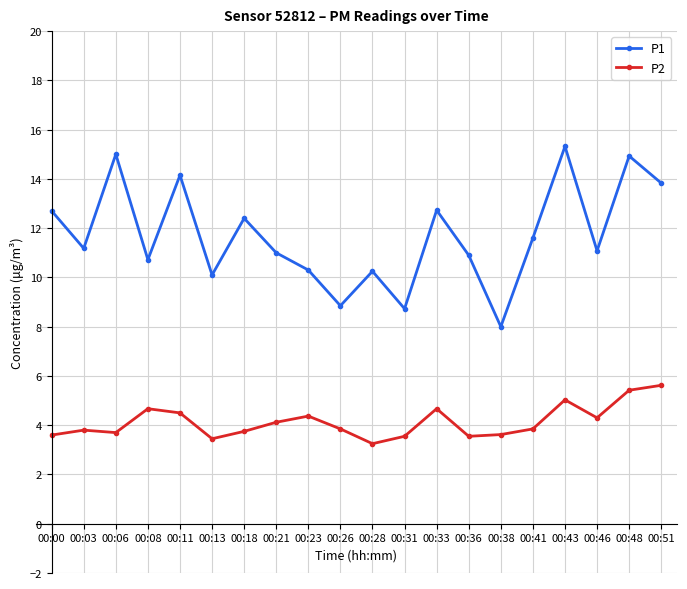

Where is the first local maximum for P1?

00:06